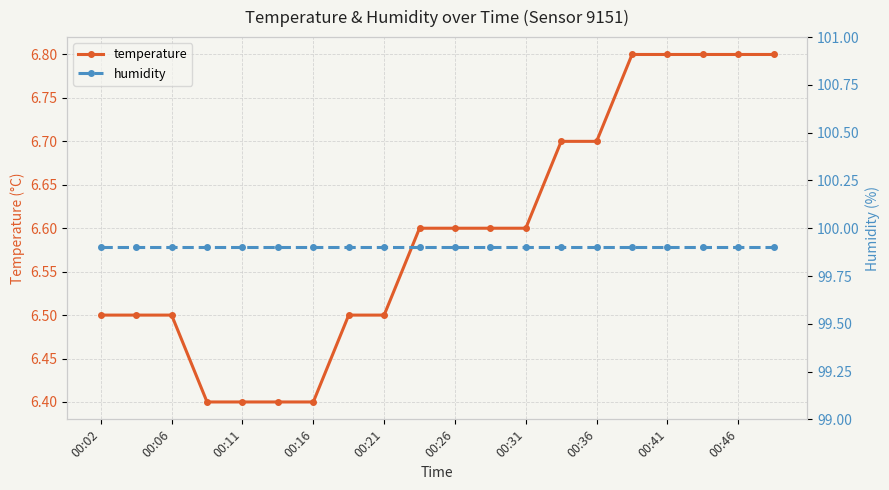

The humidity series shows 38.8 at 19. True or false?

False